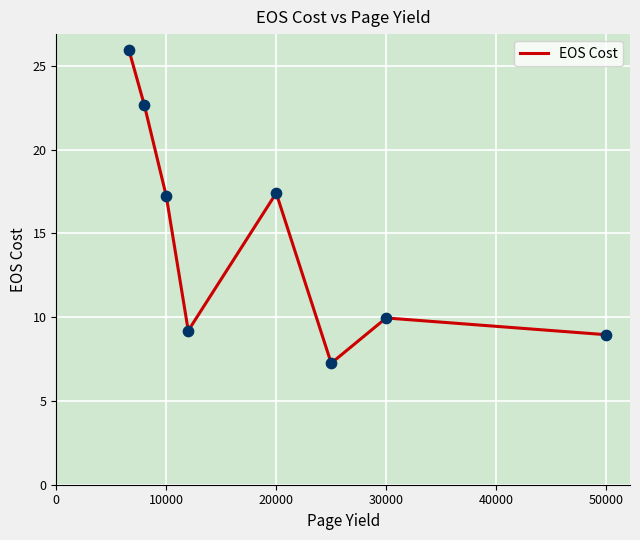

What is the sum of all values?

118.6